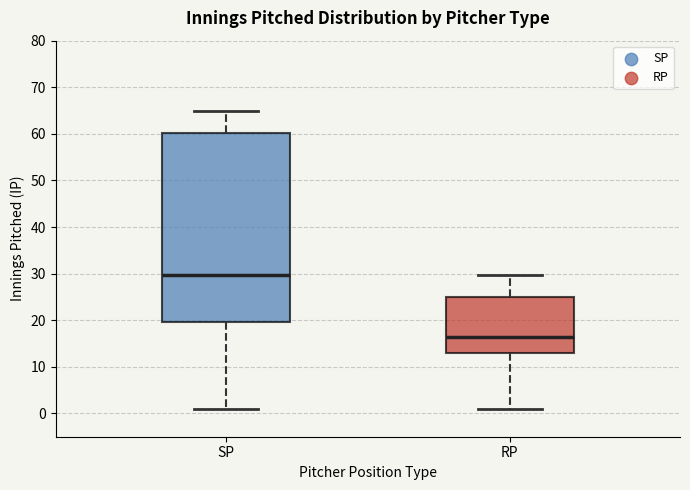

Where is the lower edge of the box for SP on the y-axis? The values are not printed on the chart, so give them approximately, as read against the axis.

20